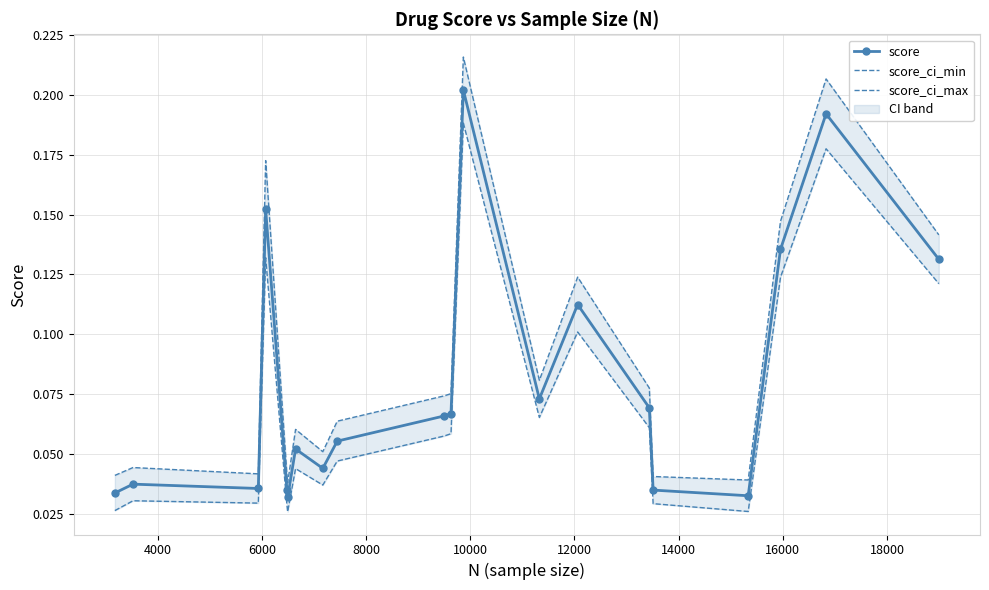

What is the value of the score point at the 11th from the left?

0.1